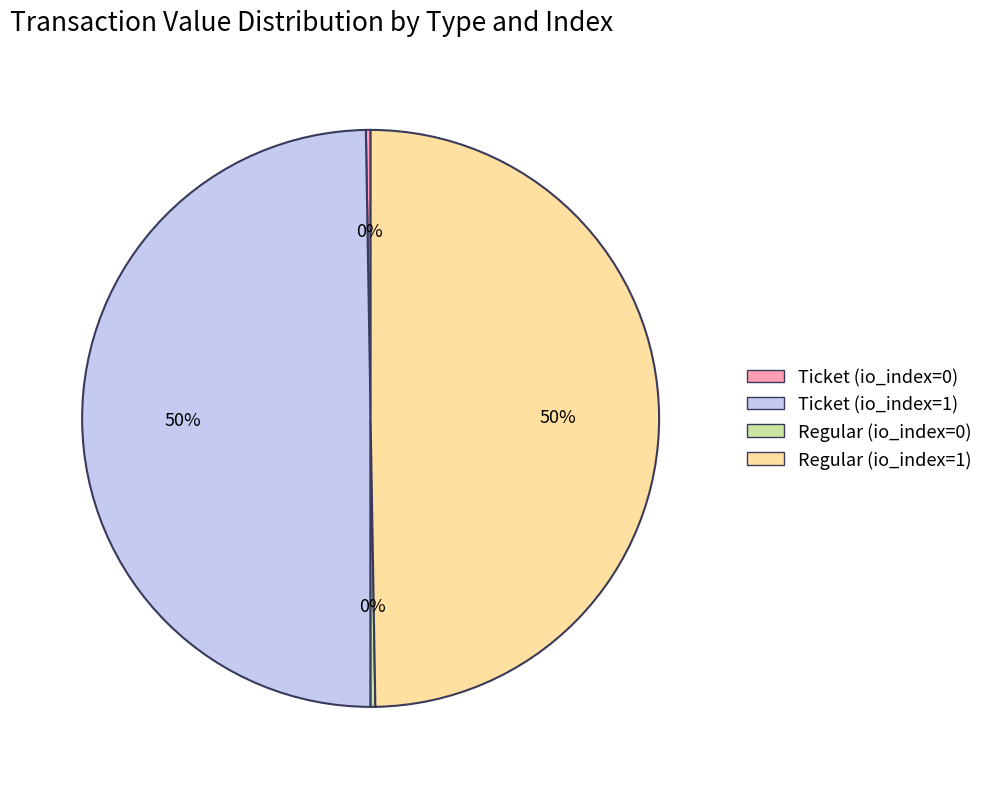

What percentage is the Regular (io_index=1) slice, to the nearest percent?

50%